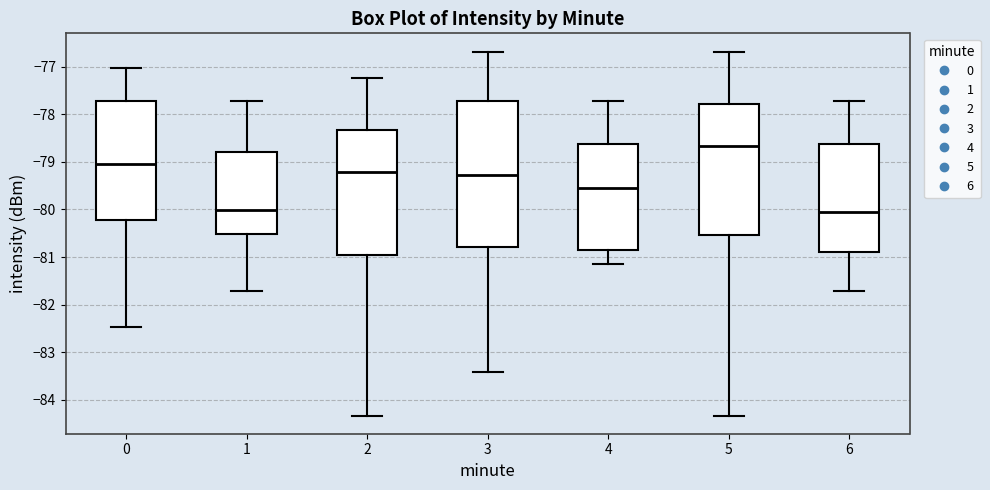

Where is the lower edge of the box at x = 5 on the y-axis? The values are not printed on the chart, so give them approximately, as read against the axis.

-80.5